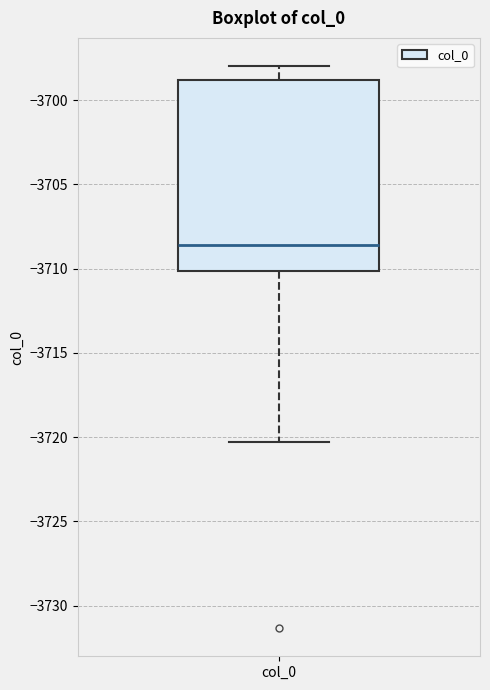

Transcribe this box plot: give where the median line is, the range the box spans, and where the two whiskers end, as read against the y-axis. The values are not printed on the chart, so give them approximately, as read against the axis.

median -3708.5, box -3710.0 to -3699.0, whiskers -3720.5 to -3698.0